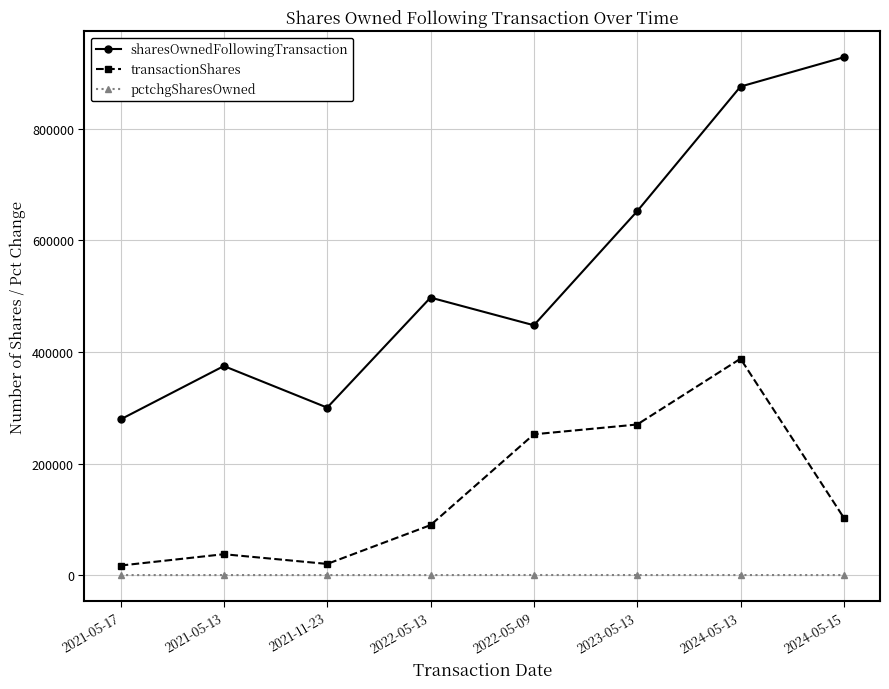

What is the label of the 8th point from the left?

2024-05-15